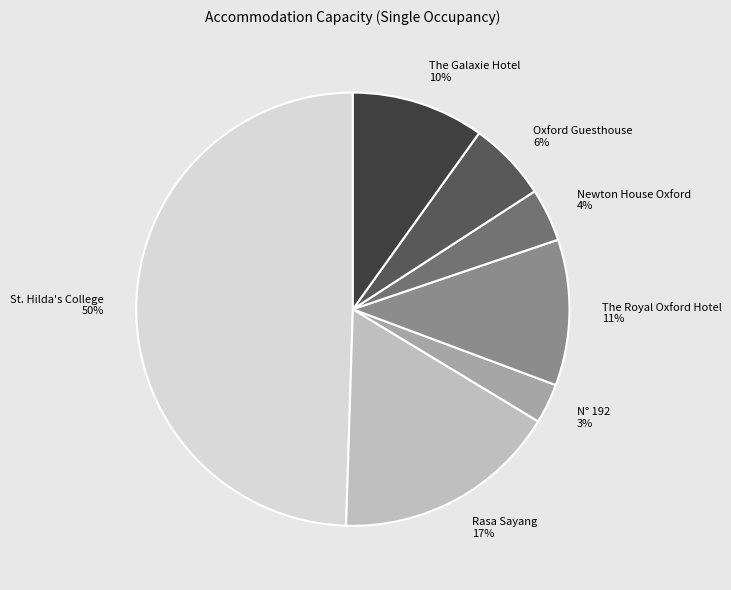

The N° 192 slice represents 3% of the pie. True or false?

True